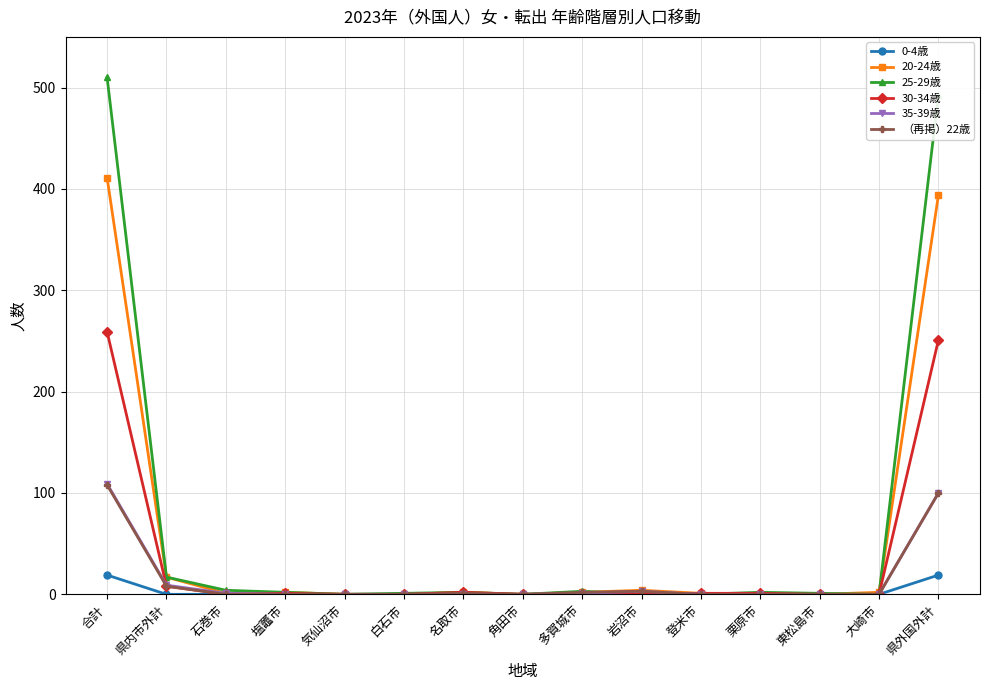

What is the maximum value shown in the chart?

510